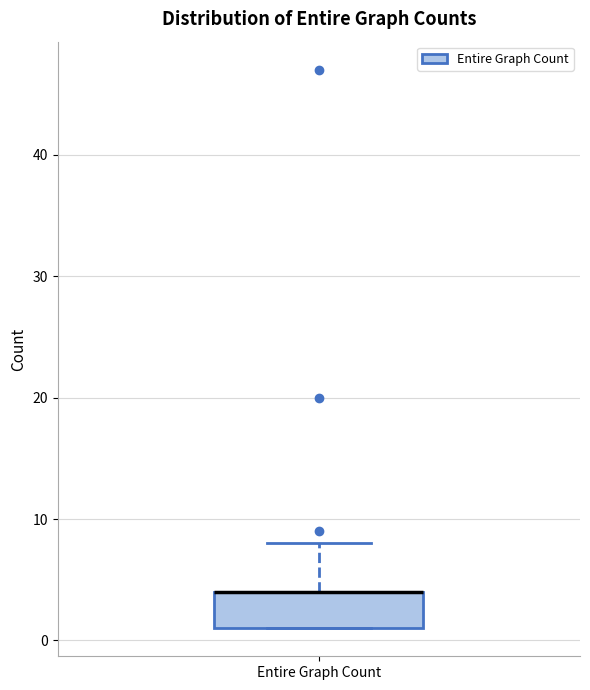

Read this box plot against the y-axis: the position of the median line, the range covered by the box, and the ends of both whiskers. The values are not printed on the chart, so give them approximately, as read against the axis.

median 4 (drawn on the box's upper edge), box 1 to 4, whiskers 1 to 8